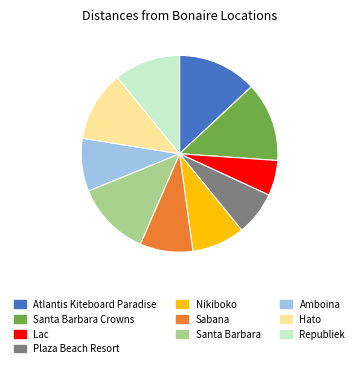

The Sabana slice represents 9% of the pie. True or false?

True